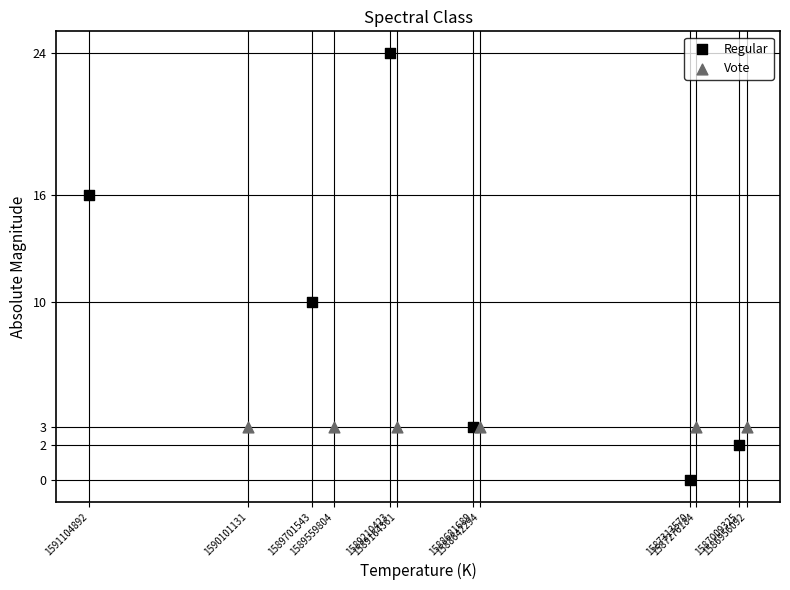

Which series contains the highest Y value?

Regular